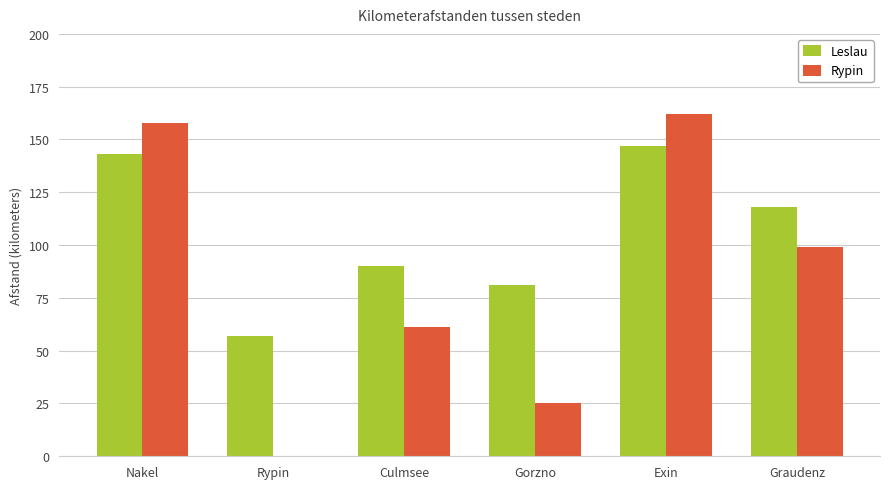

Which series changed the most between Gorzno and Graudenz?

Rypin